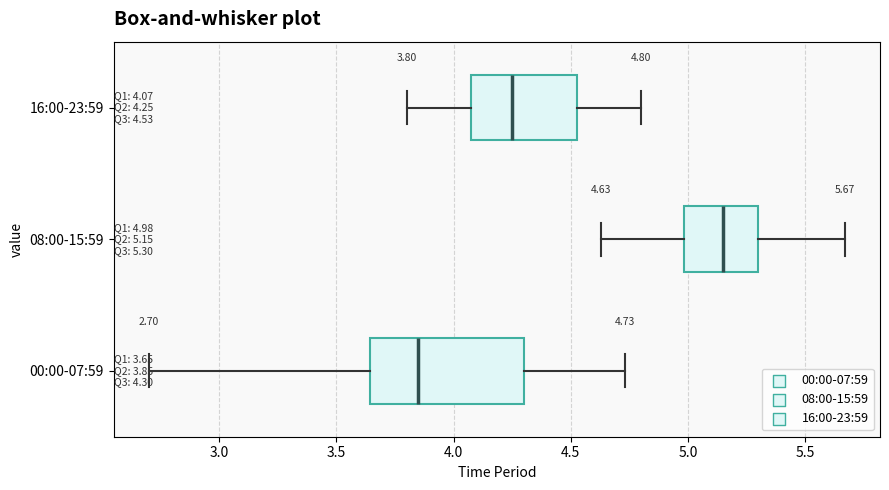

Which box is the widest, from its left edge to its right edge?

00:00-07:59